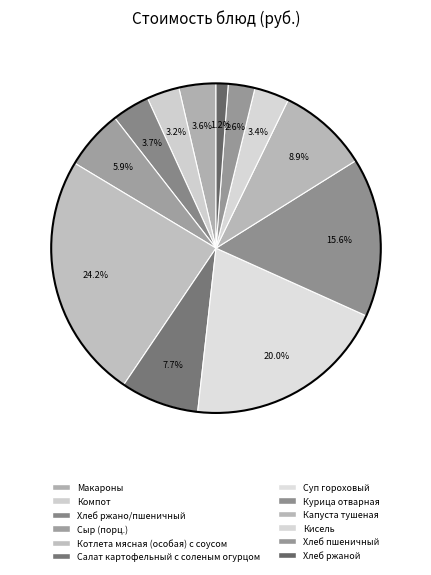

How many segments does this pie chart have?

12